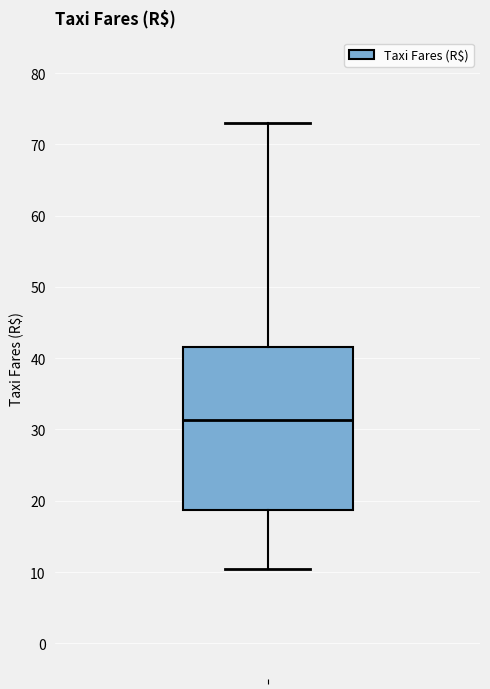

Read this box plot against the y-axis: the position of the median line, the range covered by the box, and the ends of both whiskers. The values are not printed on the chart, so give them approximately, as read against the axis.

median 31, box 19 to 42, whiskers 10 to 73